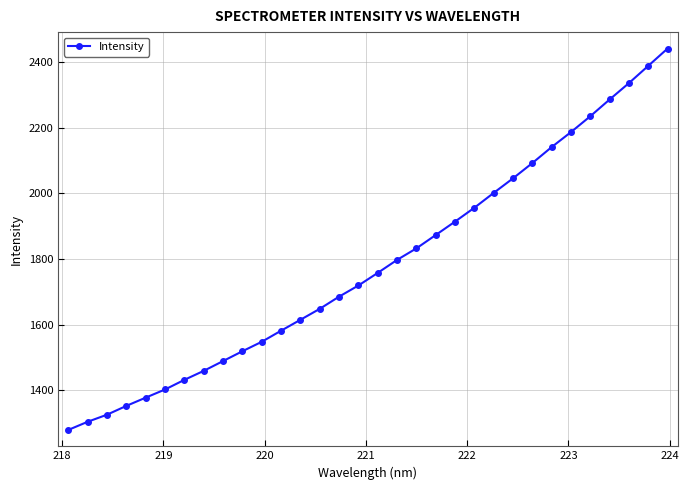

What is the difference between the maximum and minimum values?

1163.0